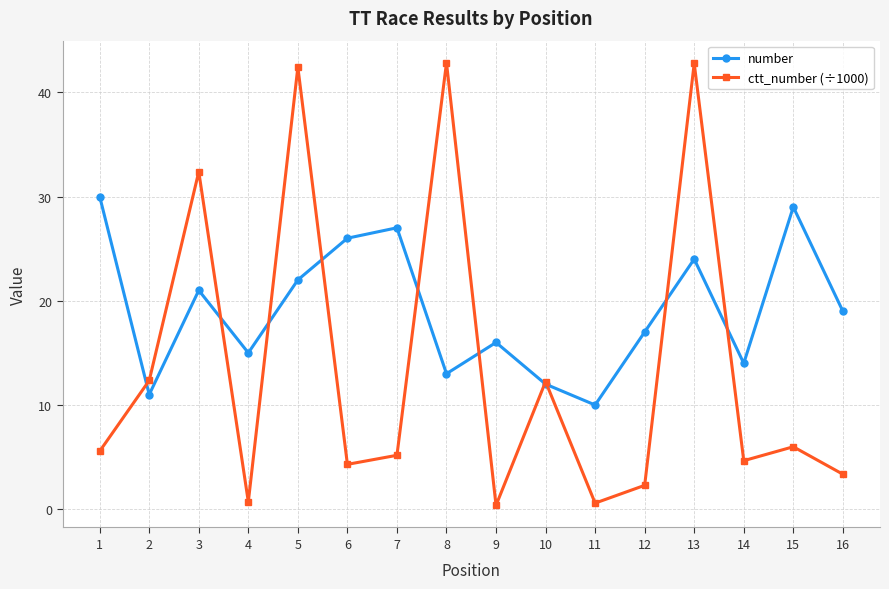

Is the value of ctt_number (÷1000) at 10 greater than the value of number at 3?

No